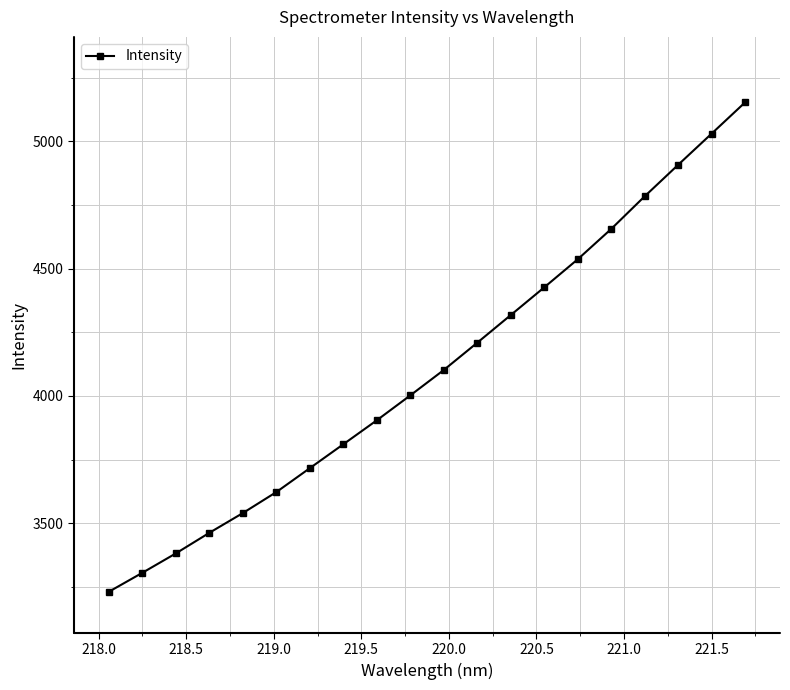

What is the minimum value shown in the chart?

3231.2